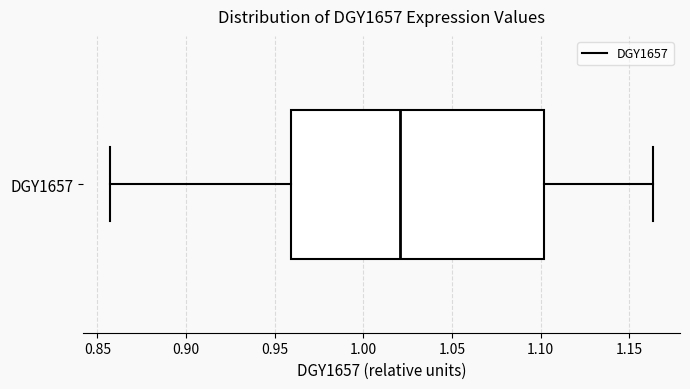

Transcribe this box plot: give where the median line is, the range the box spans, and where the two whiskers end, as read against the x-axis. The values are not printed on the chart, so give them approximately, as read against the axis.

median 1.020, box 0.960 to 1.100, whiskers 0.855 to 1.165